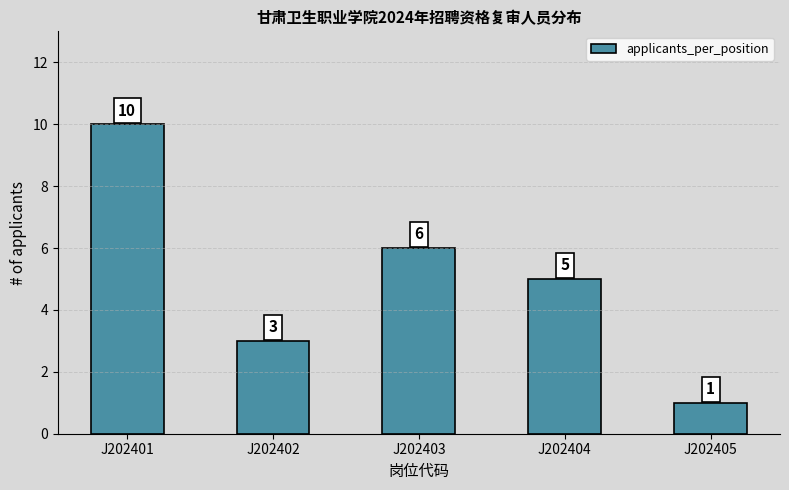

Reading left to right, transcribe all the data shown in this chart.

J202401=10	J202402=3	J202403=6	J202404=5	J202405=1